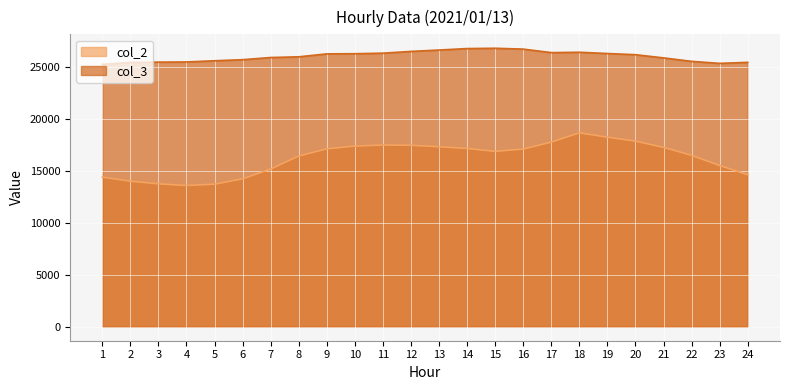

What are all the series names shown in the legend?

col_2, col_3